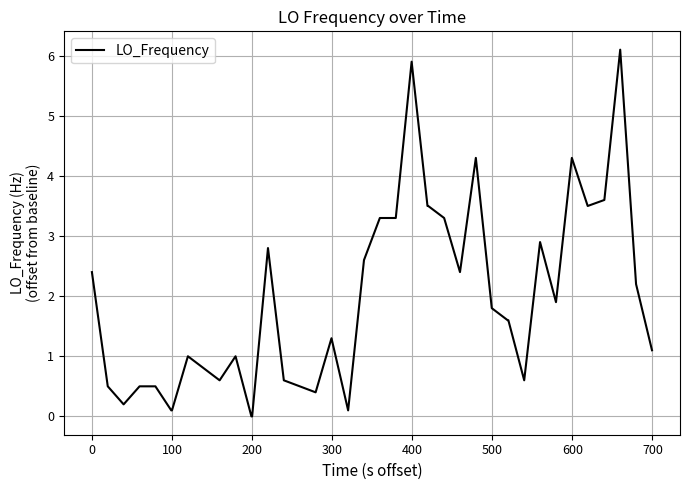

True or false: the data has more than 1 interior local peaks.

True